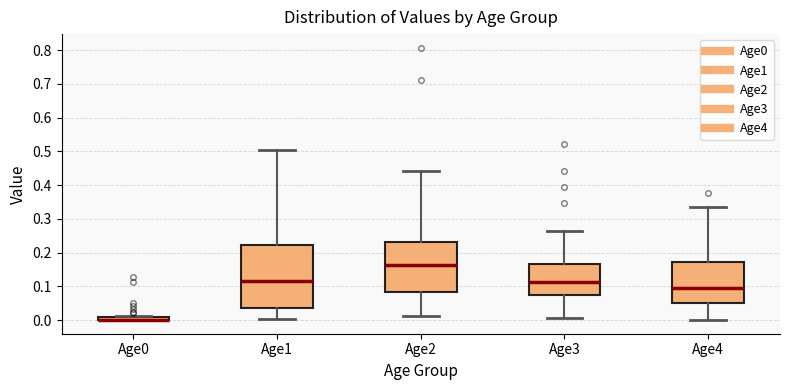

Which box is the tallest, from its lower edge to its upper edge?

Age1